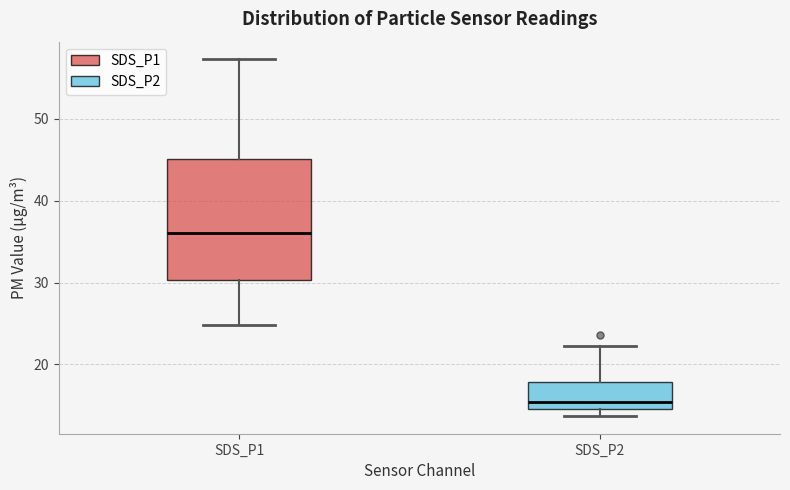

Where is the upper edge of the box for SDS_P2 on the y-axis? The values are not printed on the chart, so give them approximately, as read against the axis.

18